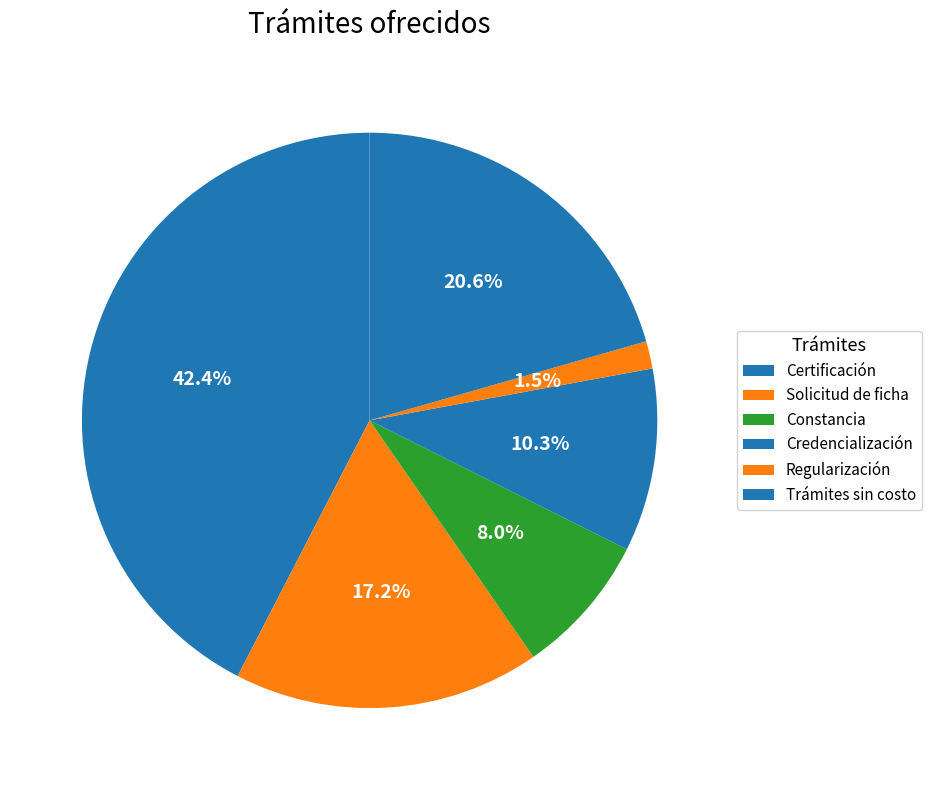

Approximately how many times larger is the value at Constancia compared to Solicitud de ficha?

0.5